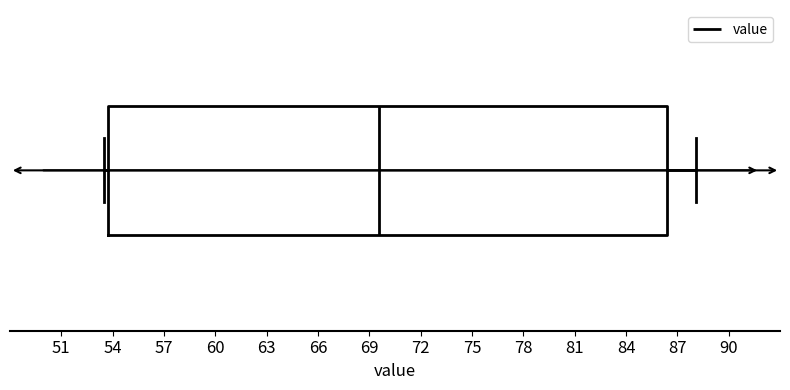

Read this box plot against the x-axis: the position of the median line, the range covered by the box, and the ends of both whiskers. The values are not printed on the chart, so give them approximately, as read against the axis.

median 69.5, box 53.5 to 86.5, whiskers 53.5 (just left of the box's left edge) to 88.0